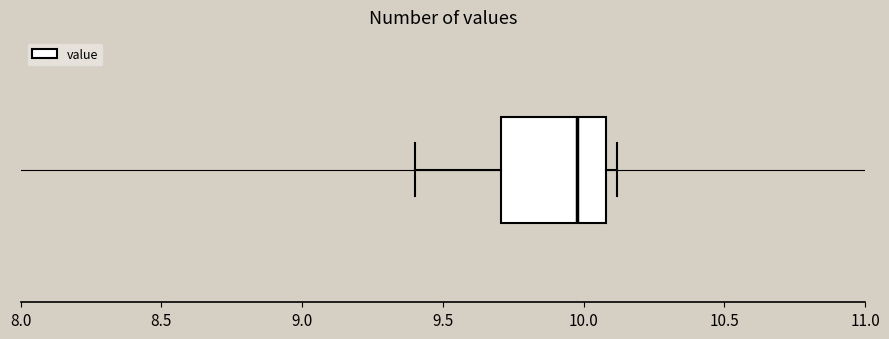

Transcribe this box plot: give where the median line is, the range the box spans, and where the two whiskers end, as read against the x-axis. The values are not printed on the chart, so give them approximately, as read against the axis.

median 10.0, box 9.7 to 10.1, whiskers 9.4 to 10.1 (just right of the box's right edge)